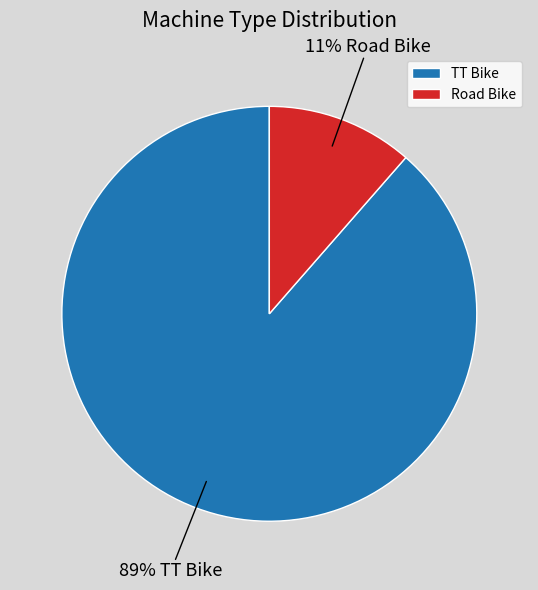

Is it true that TT Bike is 95% of the pie?

False